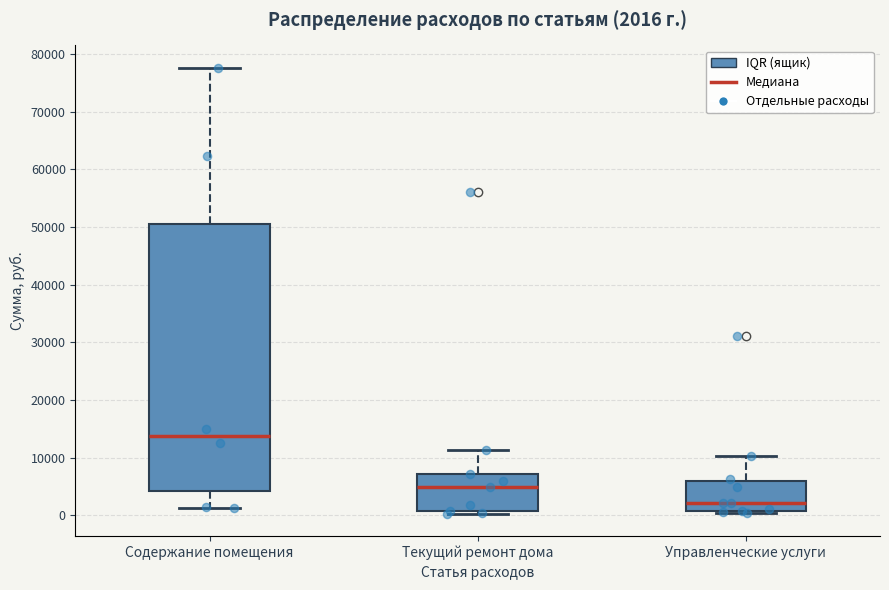

Which box has the lowest median line?

Управленческие услуги